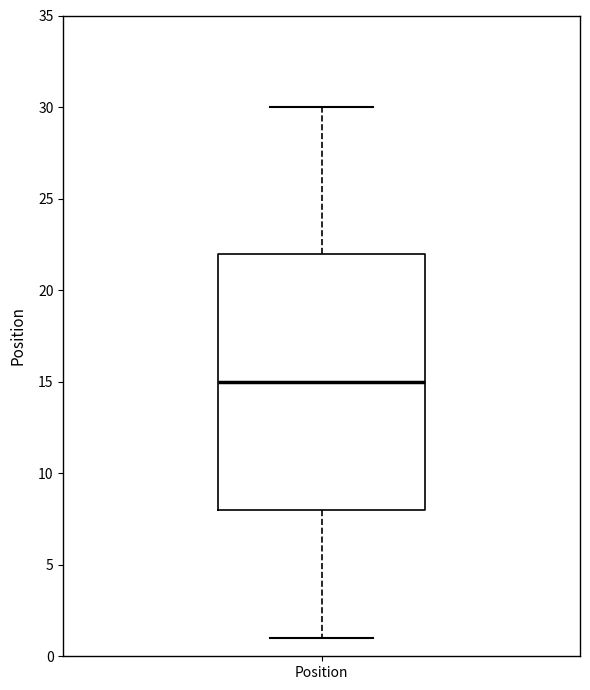

Transcribe this box plot: give where the median line is, the range the box spans, and where the two whiskers end, as read against the y-axis. The values are not printed on the chart, so give them approximately, as read against the axis.

median 15, box 8 to 22, whiskers 1 to 30